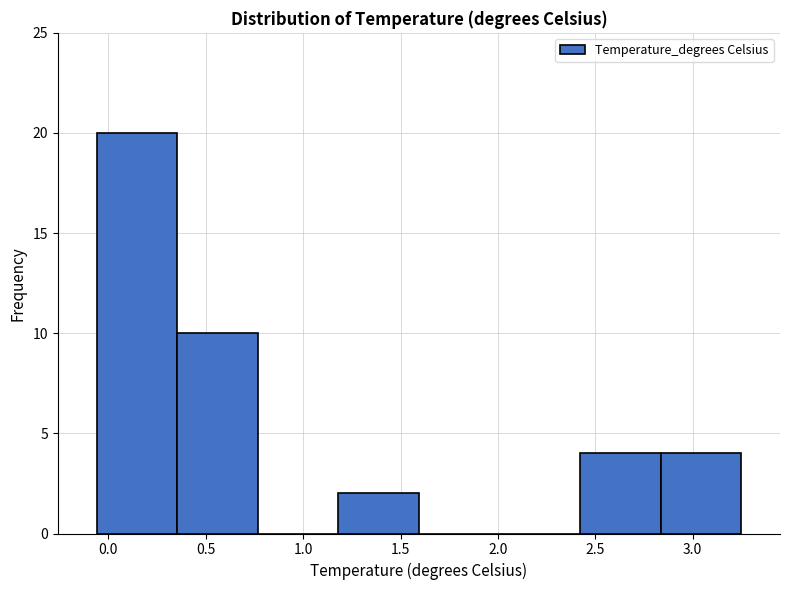

Reading left to right, list every bar in this chart as the range it spans on the x-axis followed by its height. Neither the bar edges nor the heights are printed on the chart, so give them approximately, as read against the axes.

-0.05 to 0.35: 20
0.35 to 0.75: 10
0.75 to 1.20: 0
1.20 to 1.60: 2
1.60 to 2.00: 0
2.00 to 2.40: 0
2.40 to 2.85: 4
2.85 to 3.25: 4